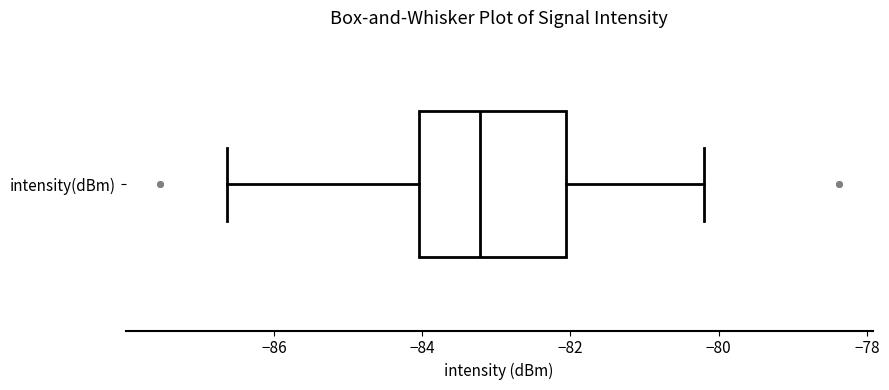

Read this box plot against the x-axis: the position of the median line, the range covered by the box, and the ends of both whiskers. The values are not printed on the chart, so give them approximately, as read against the axis.

median -83.2, box -84.0 to -82.0, whiskers -86.6 to -80.2